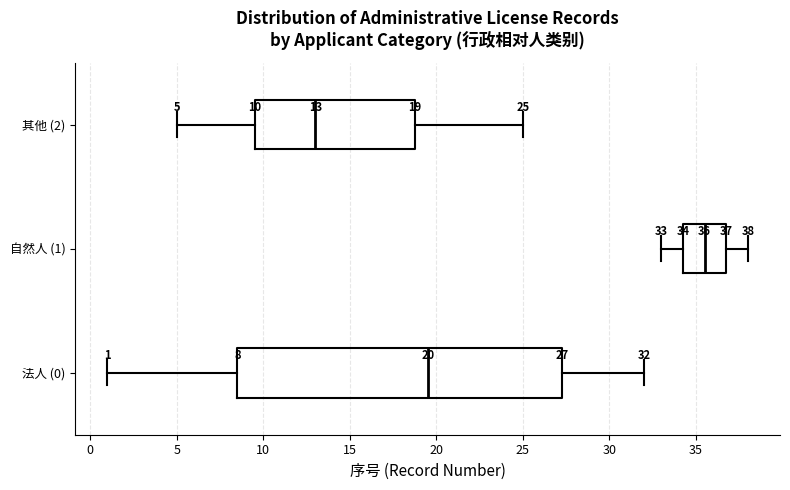

Which box has the furthest to the left median line?

其他 (2)